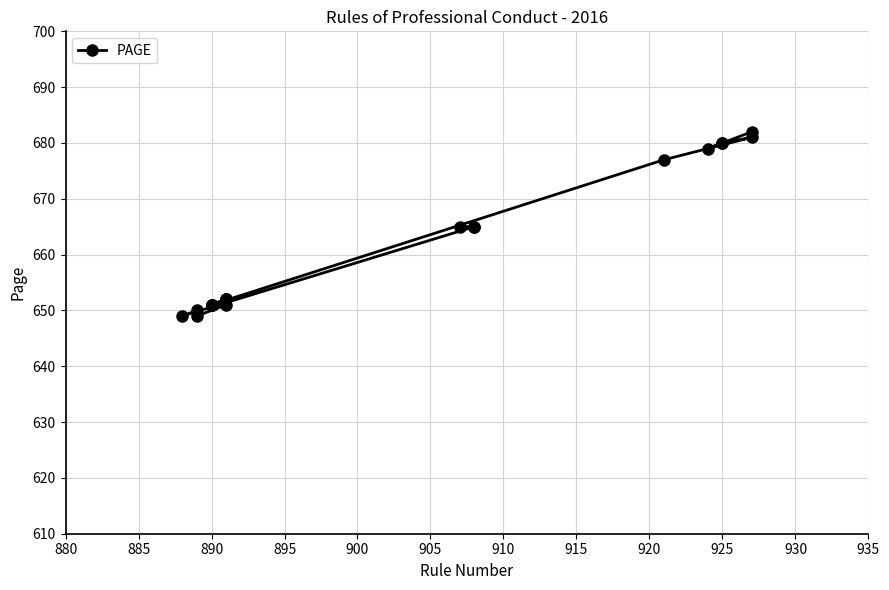

What is the maximum value shown in the chart?

682